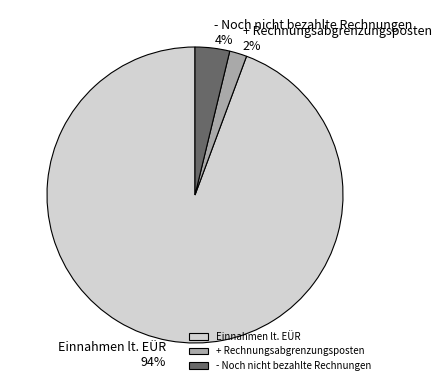

Which has a higher value, + Rechnungsabgrenzungsposten or - Noch nicht bezahlte Rechnungen?

- Noch nicht bezahlte Rechnungen